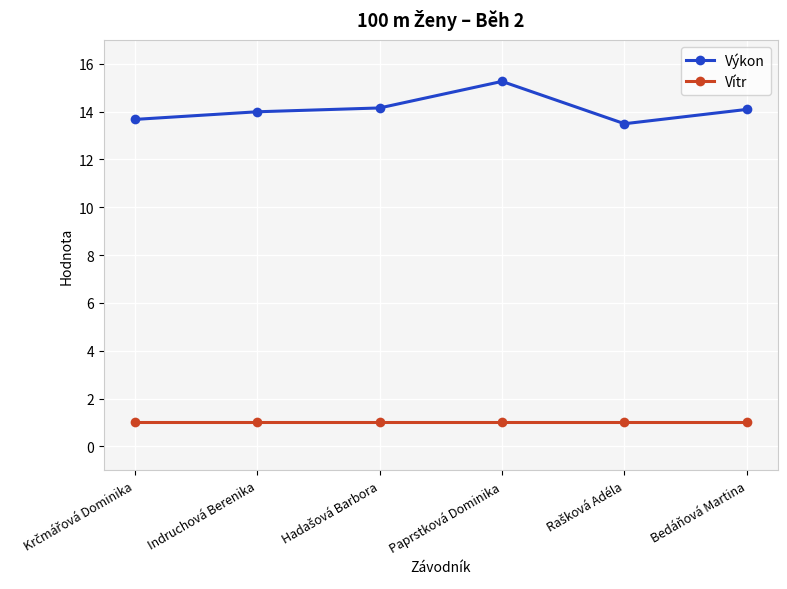

What is the maximum value shown in the chart?

15.3